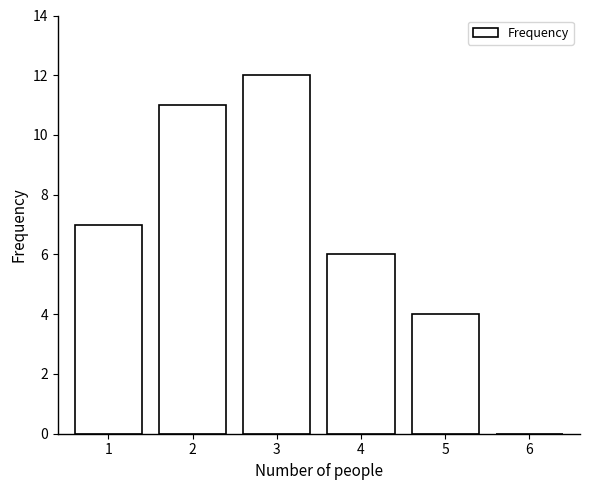

Reading left to right, list all the values displayed in this chart.

1=7	2=11	3=12	4=6	5=4	6=0